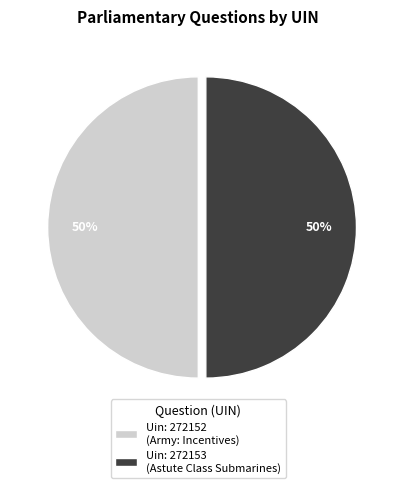

How many slices are in this pie chart?

2